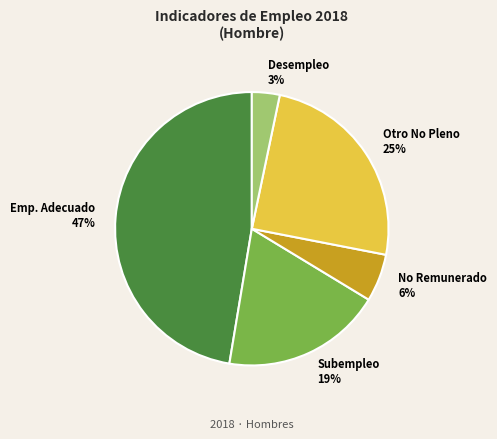

To the nearest percent, what is the average slice percentage?

20%